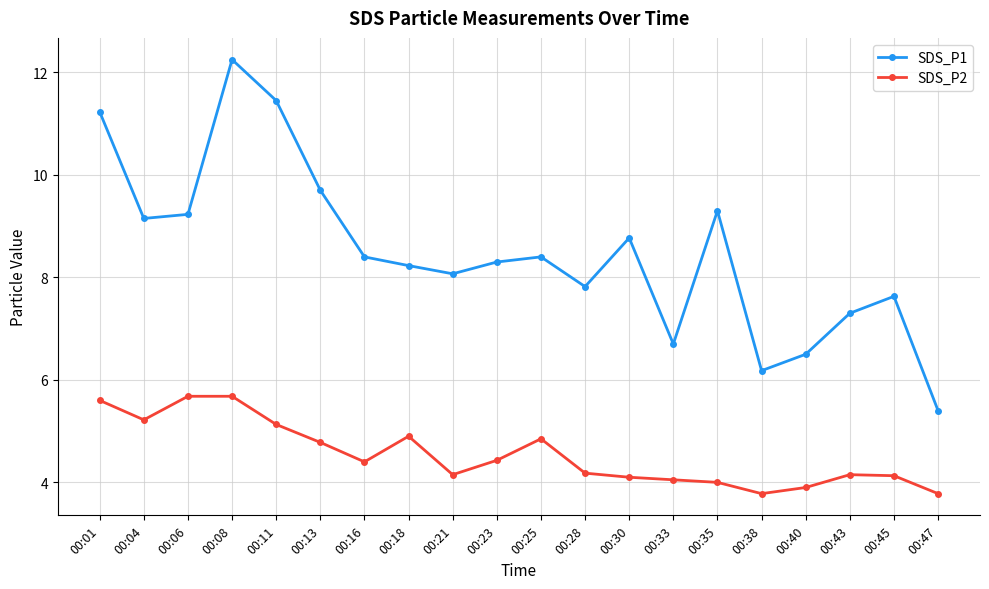

Rank the series at 00:23 from lowest to highest value.

SDS_P2, SDS_P1